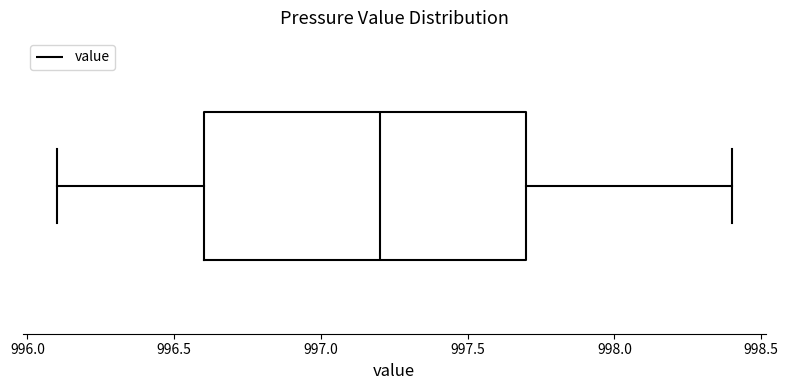

Where does the right whisker of the box end on the x-axis? The values are not printed on the chart, so give them approximately, as read against the axis.

998.4